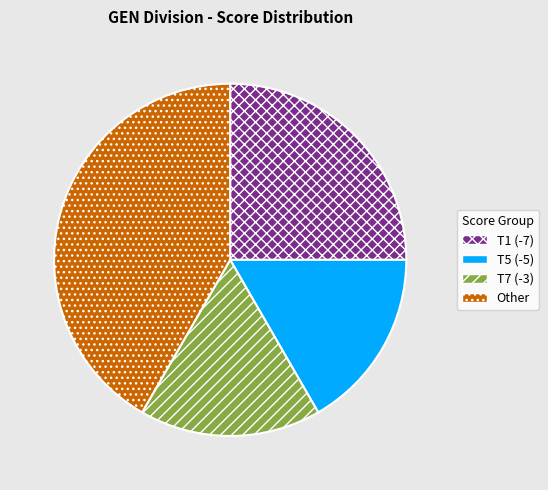

Count the number of slices in the pie.

4